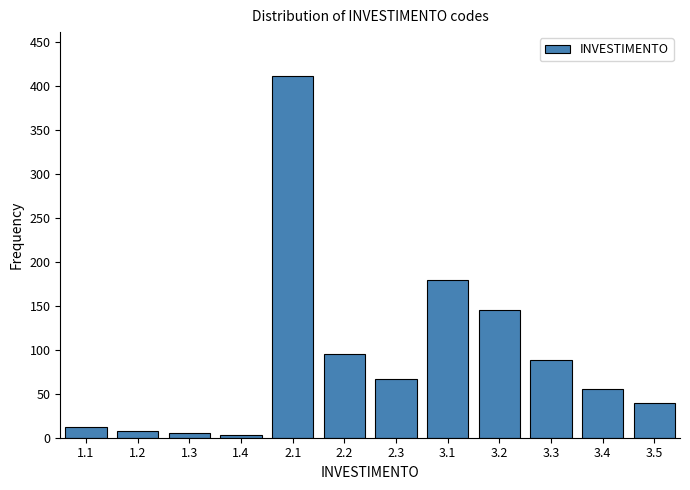

Reading left to right, list all the values displayed in this chart.

12	8	5	3	412	95	67	180	145	88	55	39